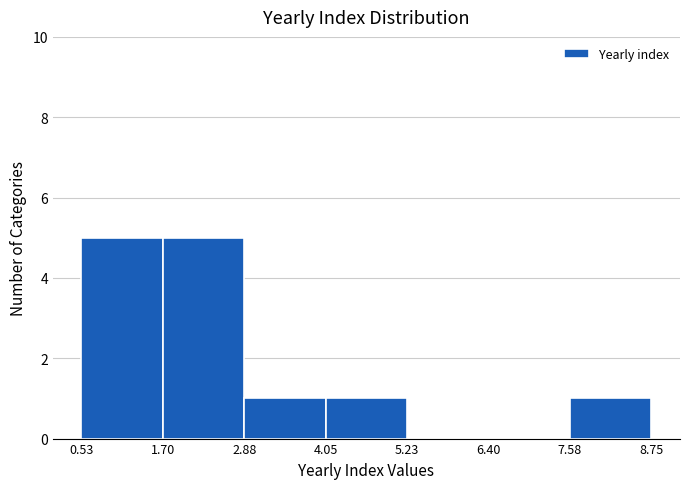

Reading left to right, transcribe this chart: for each bar, give the range it covers on the x-axis and its height. The values are not printed on the chart, so give them approximately, as read against the axis.

0.53 to 1.70: 5
1.70 to 2.88: 5
2.88 to 4.05: 1
4.05 to 5.23: 1
5.23 to 6.40: 0
6.40 to 7.58: 0
7.58 to 8.75: 1